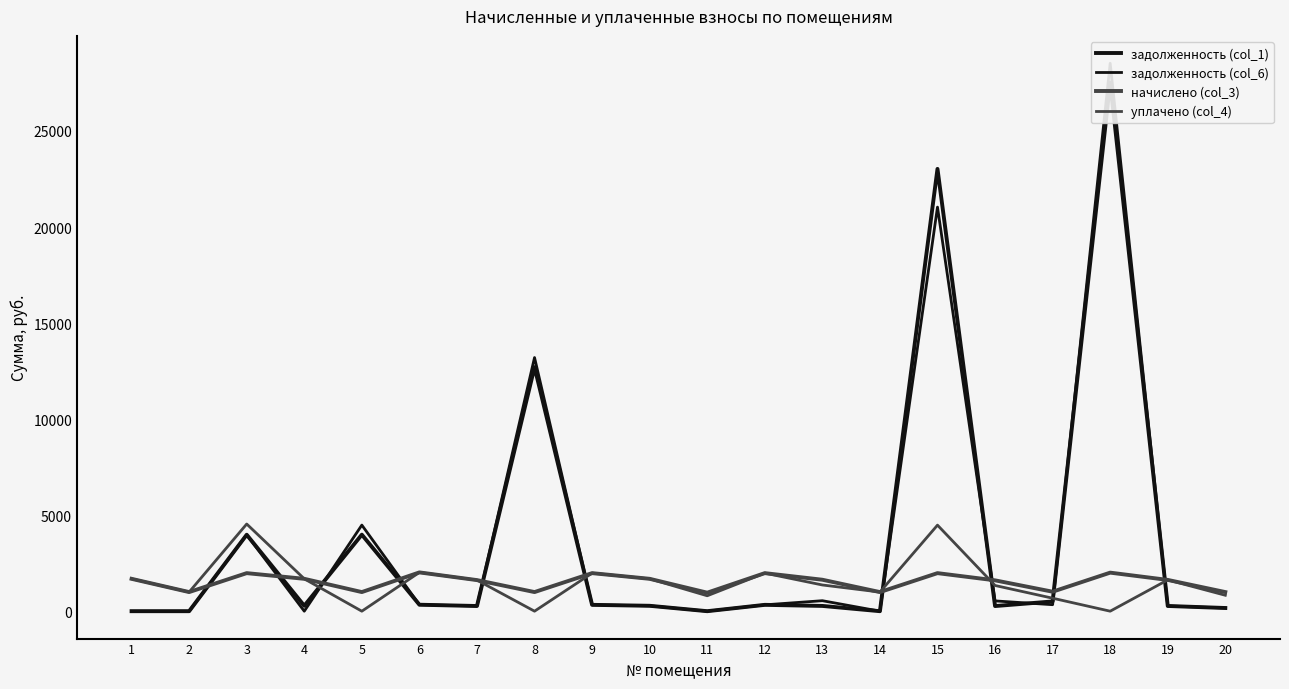

How many distinct data groups are displayed?

4